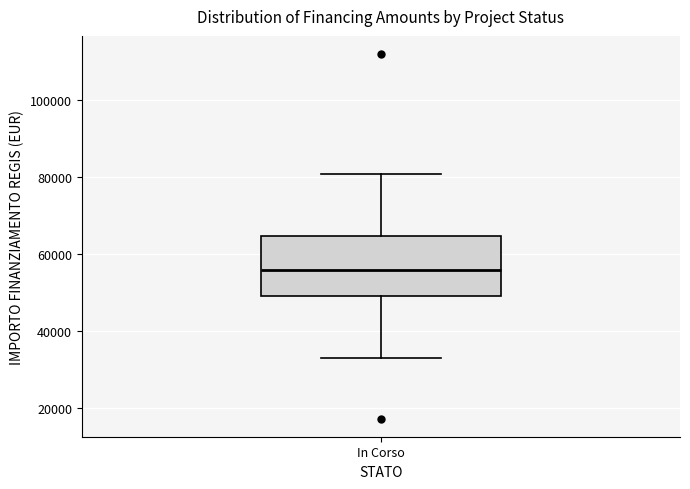

Transcribe this box plot: give where the median line is, the range the box spans, and where the two whiskers end, as read against the y-axis. The values are not printed on the chart, so give them approximately, as read against the axis.

median 56000, box 50000 to 64000, whiskers 32000 to 80000